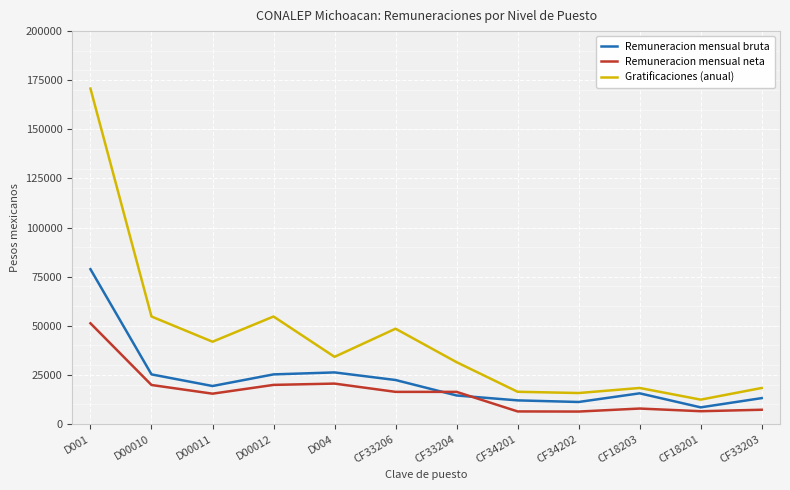

The value of Remuneracion mensual neta at D00011 is 24500.5. True or false?

False